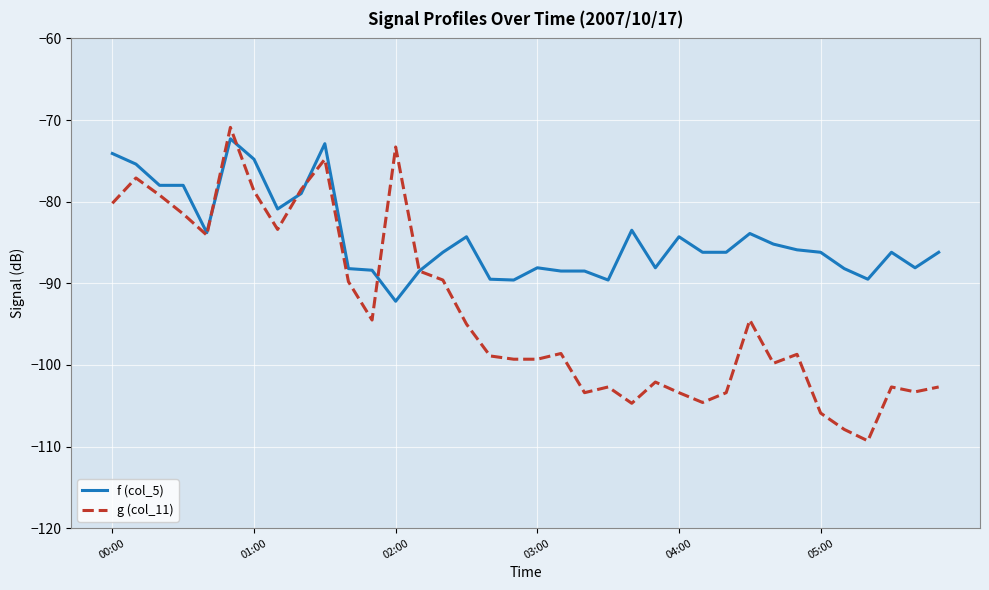

Which series has the widest spread of values?

g (col_11)